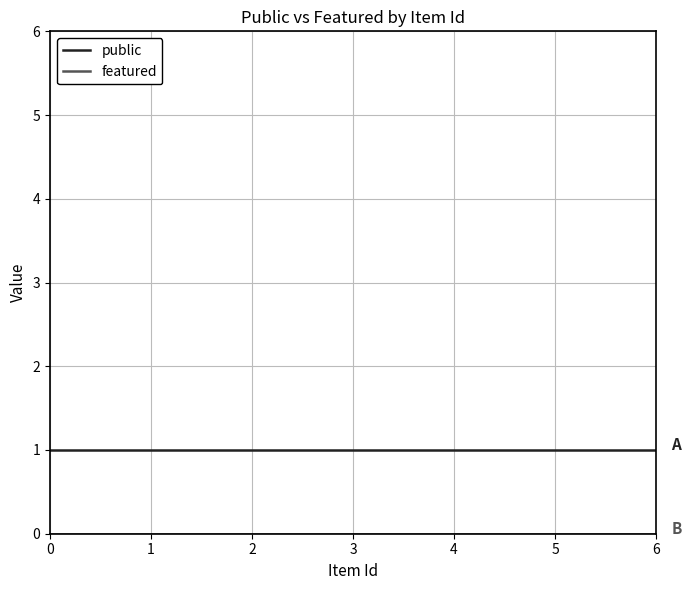

What is the greatest value displayed?

1